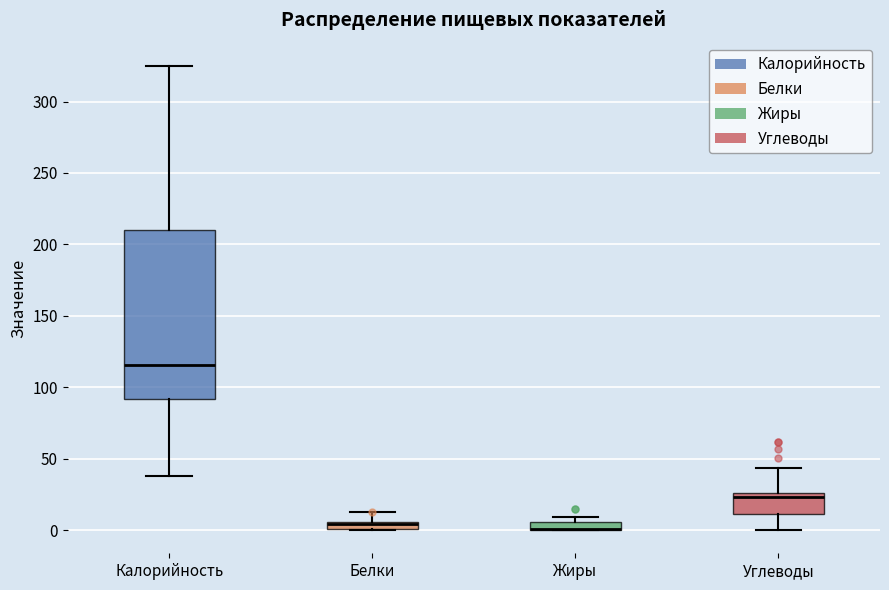

Which box is the tallest, from its lower edge to its upper edge?

Калорийность